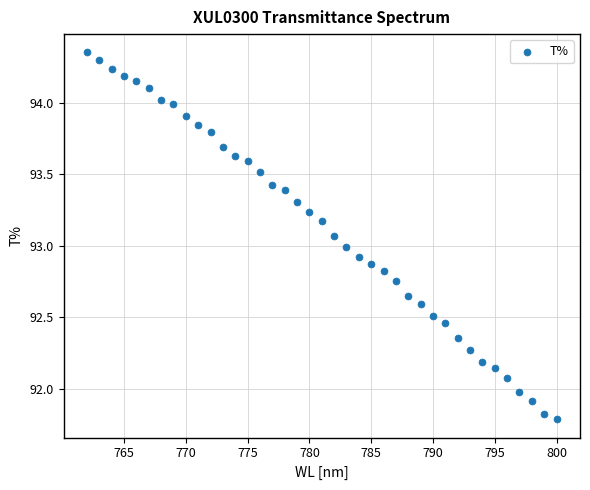

What is the range of Y values (max minus min)?

2.6